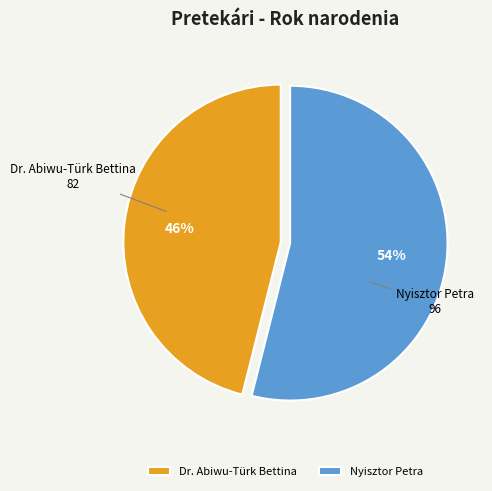

To the nearest percent, what is the average slice percentage?

50%